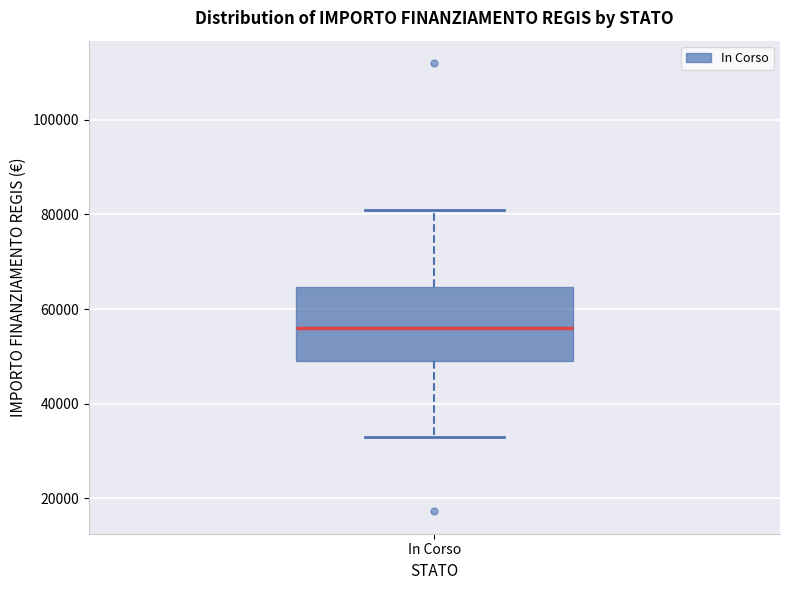

Transcribe this box plot: give where the median line is, the range the box spans, and where the two whiskers end, as read against the y-axis. The values are not printed on the chart, so give them approximately, as read against the axis.

median 56000, box 50000 to 64000, whiskers 32000 to 80000